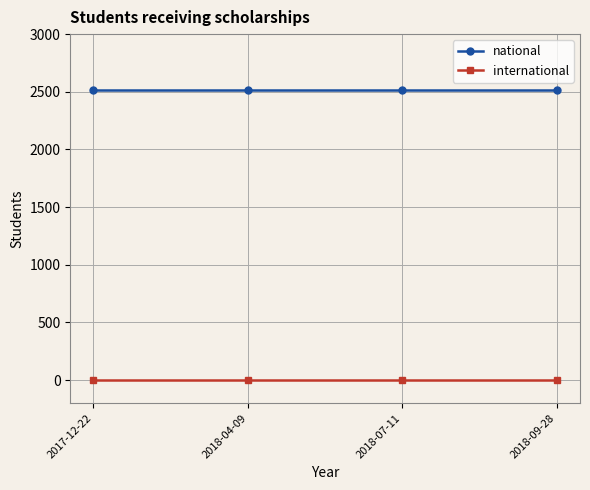

Is the value of international at 2018-04-09 greater than the value of national at 2018-07-11?

No